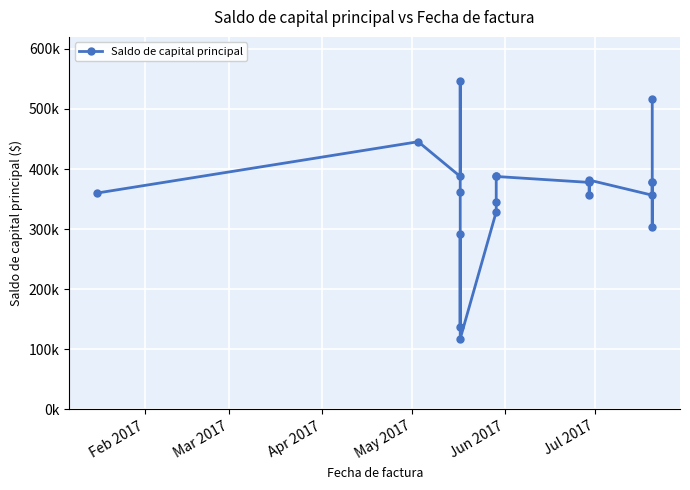

Reading left to right, list all the values displayed in this chart.

360132.7	445527.0	387673.2	546043.3	362435.0	137600.0	291120.0	117600.0	328900.6	345350.6	387673.2	387673.2	377812.0	377812.0	356530.6	381645.8	356530.6	377812.0	303224.0	377812.0	515918.1